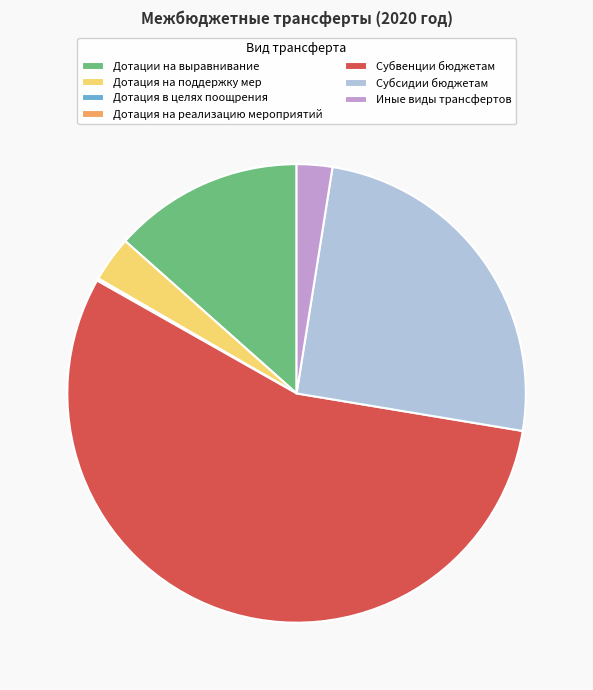

Between Дотация на поддержку мер and Субсидии бюджетам, which is larger?

Субсидии бюджетам